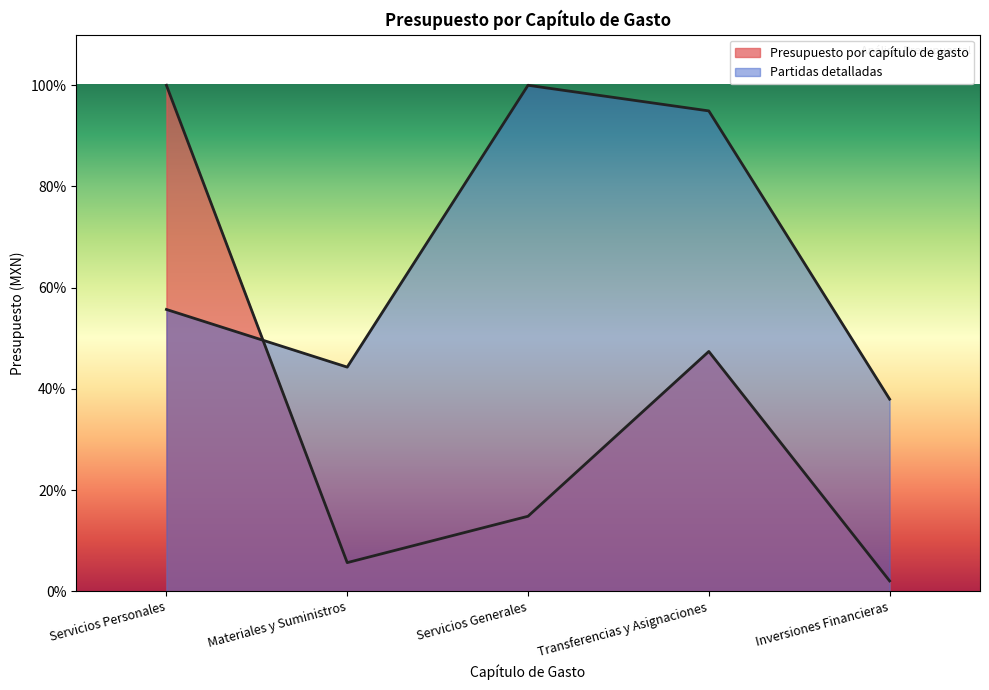

Reading left to right, what are all the values shown in this chart?

Presupuesto por capítulo de gasto: Servicios Personales=100.0	Materiales y Suministros=5.7	Servicios Generales=14.8	Transferencias y Asignaciones=47.4	Inversiones Financieras=2.1
Partidas detalladas: Servicios Personales=55.7	Materiales y Suministros=44.3	Servicios Generales=100.0	Transferencias y Asignaciones=94.9	Inversiones Financieras=38.0